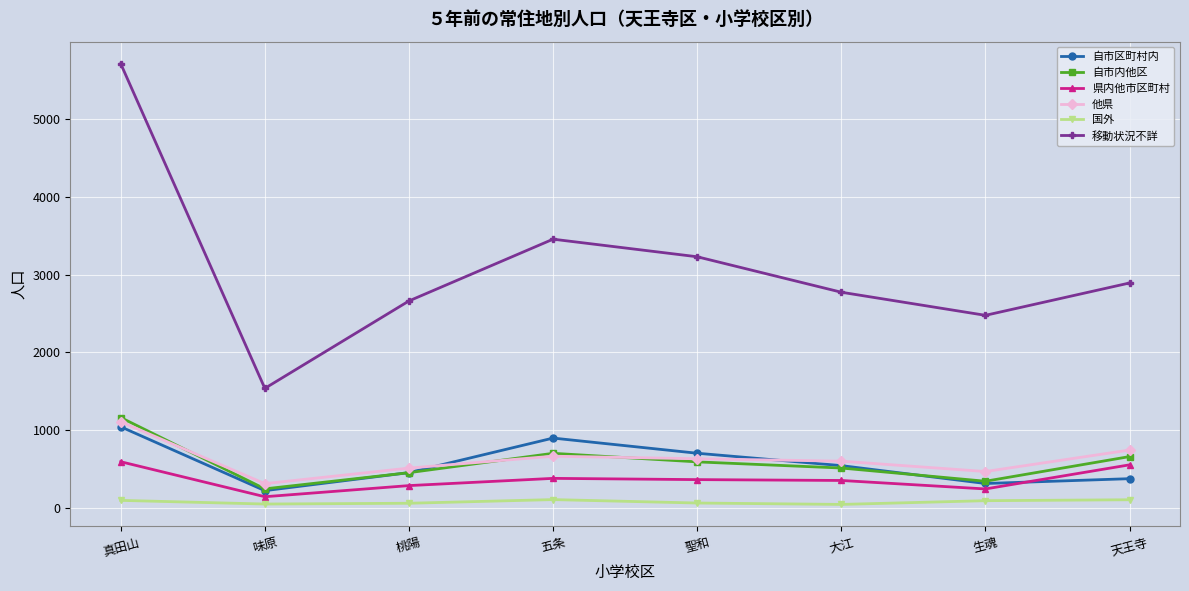

What are all the series names shown in the legend?

自市区町村内, 自市内他区, 県内他市区町村, 他県, 国外, 移動状況不詳